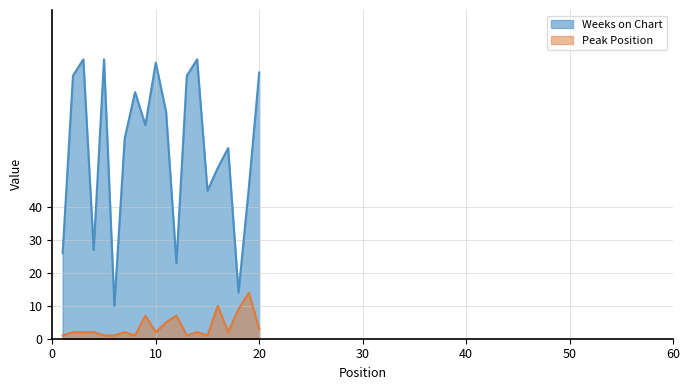

At how many categories does at least one series exceed 24?

17